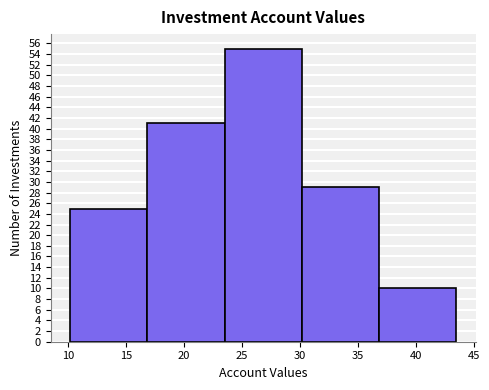

Over which range of the x-axis is the bar tallest?

23.5 to 30.0